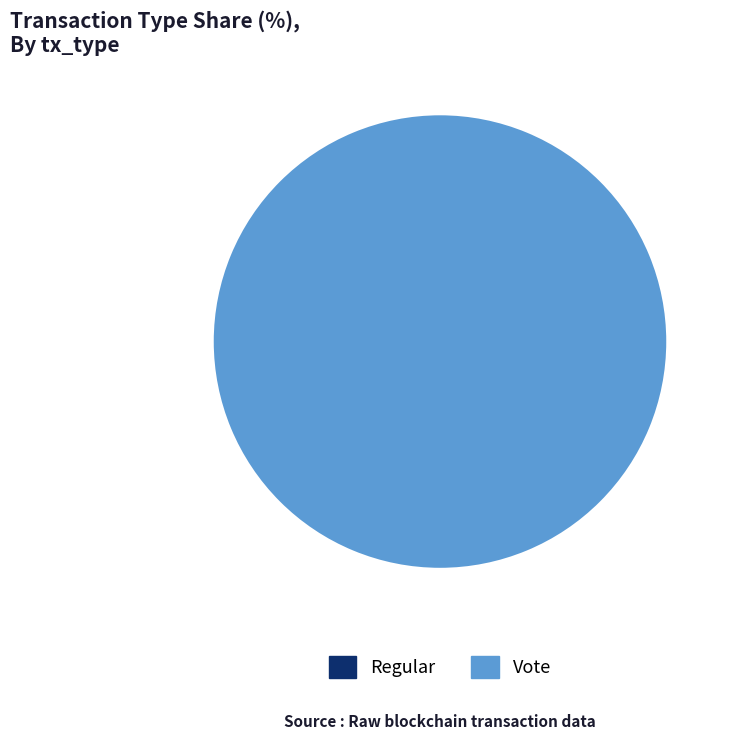

Does any single category account for the majority?

Yes